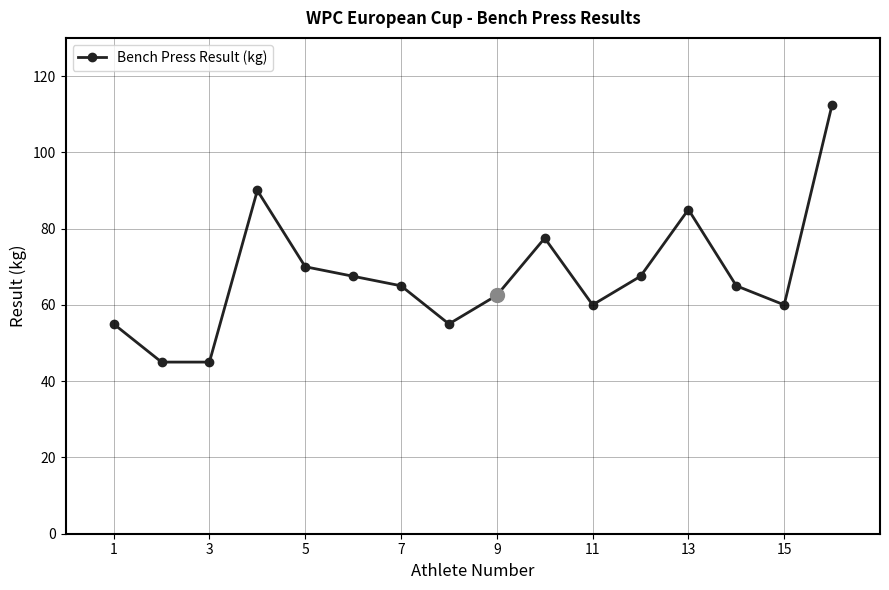

What is the difference between the maximum and minimum values?

67.5